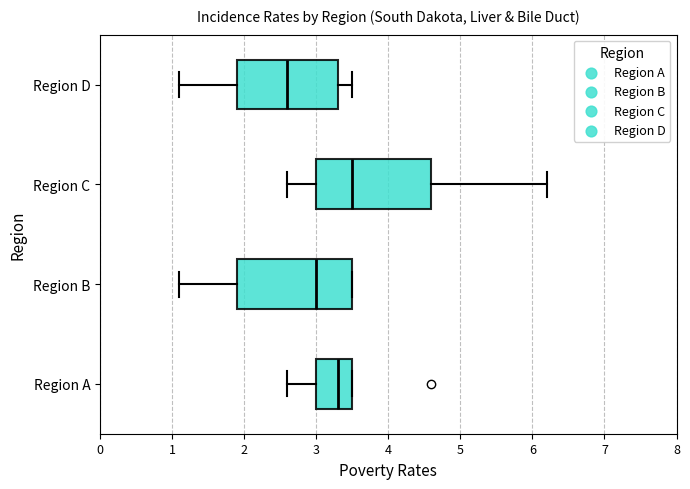

Reading bottom to top, read every box against the x-axis: the position of its median line, the range the box covers, and the ends of its whiskers. The values are not printed on the chart, so give them approximately, as read against the axis.

Region A: median 3.3, box 3.0 to 3.5, whiskers 2.6 to 3.5
Region B: median 3.0, box 1.9 to 3.5, whiskers 1.1 to 3.5
Region C: median 3.5, box 3.0 to 4.6, whiskers 2.6 to 6.2
Region D: median 2.6, box 1.9 to 3.3, whiskers 1.1 to 3.5